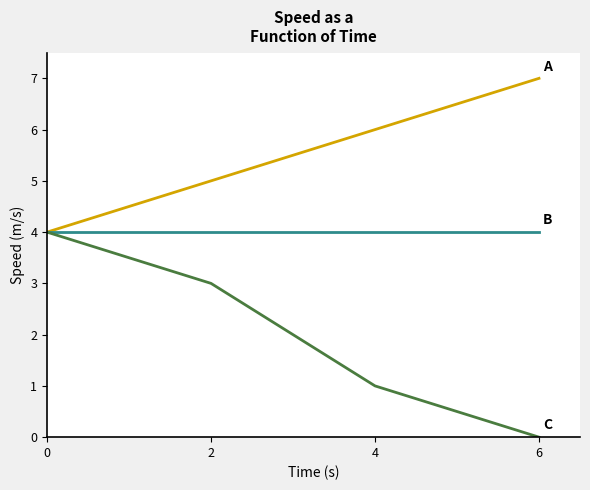

What is the maximum value shown in the chart?

7.0